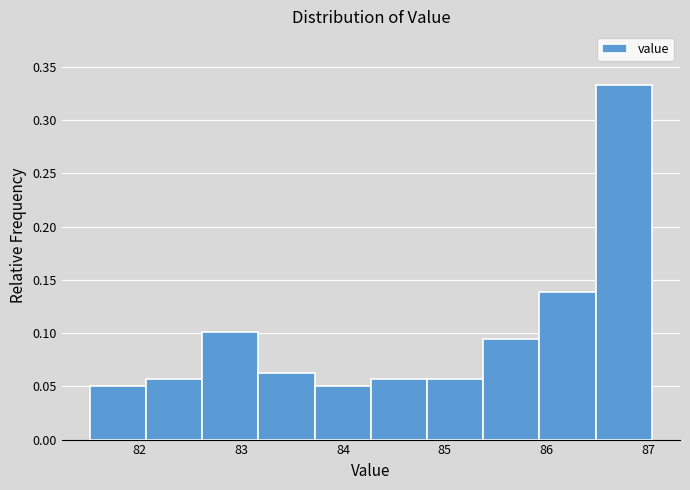

Reading left to right, transcribe this chart: for each bar, give the range it covers on the x-axis and its height. Neither the bar edges nor the heights are printed on the chart, so give them approximately, as read against the axes.

81.5 to 82.1: 0.050
82.1 to 82.6: 0.055
82.6 to 83.2: 0.100
83.2 to 83.7: 0.065
83.7 to 84.3: 0.050
84.3 to 84.8: 0.055
84.8 to 85.4: 0.055
85.4 to 85.9: 0.095
85.9 to 86.5: 0.140
86.5 to 87.0: 0.335